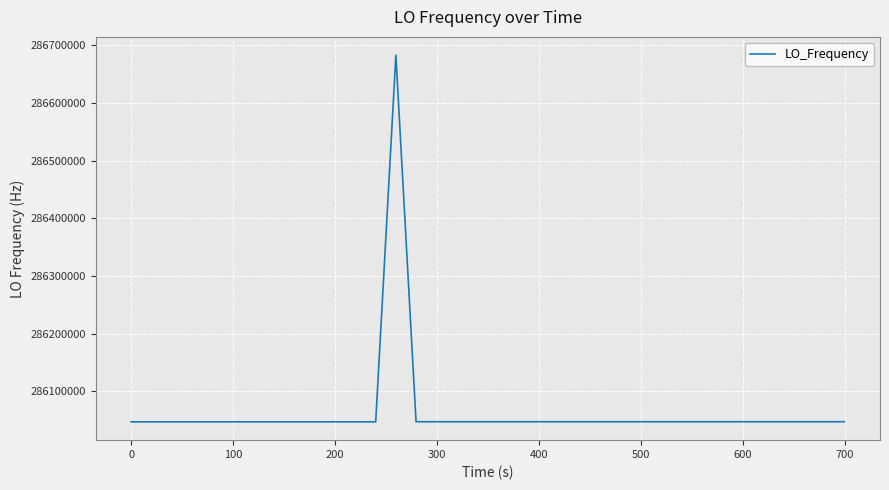

What is the difference between the maximum and minimum values?

635708.1